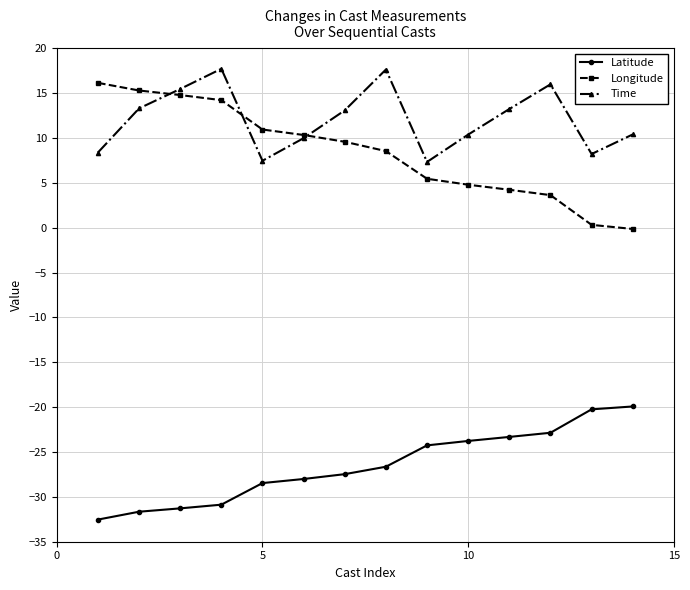

True or false: Latitude and Longitude intersect in this chart.

False